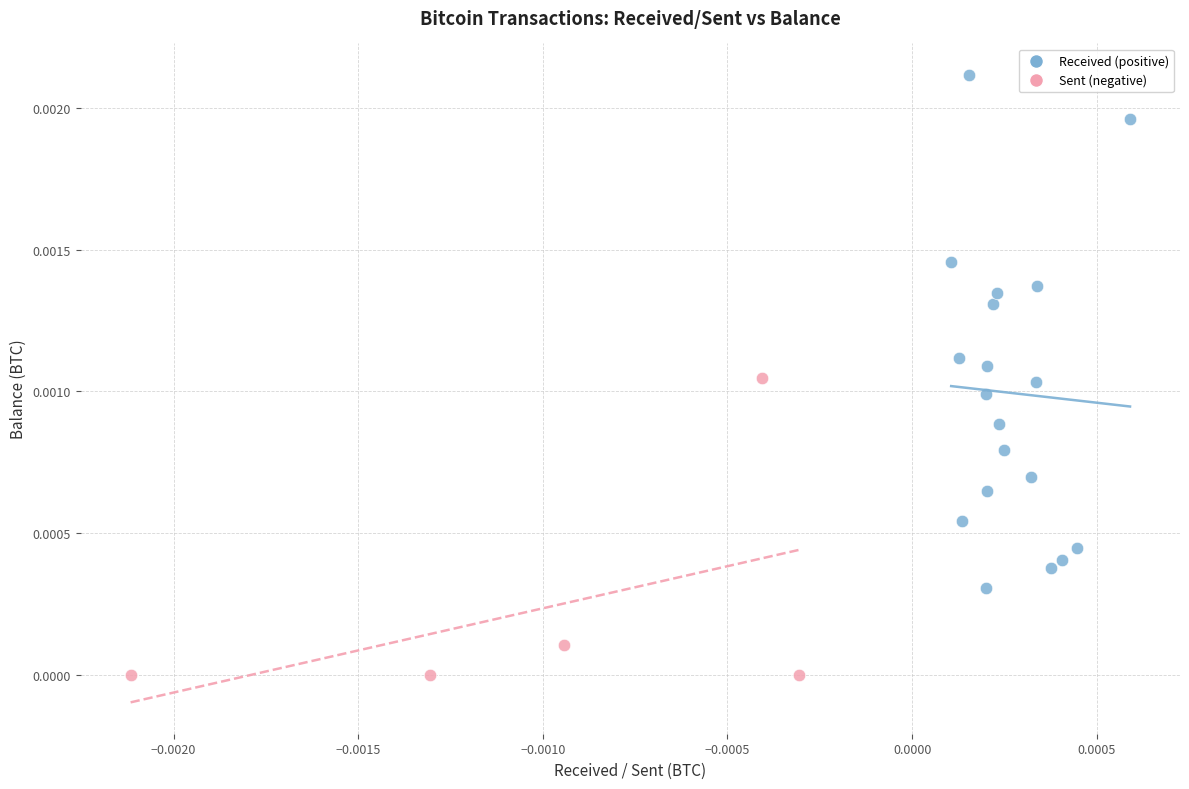

Which series reaches the maximum Y coordinate?

Received (positive)